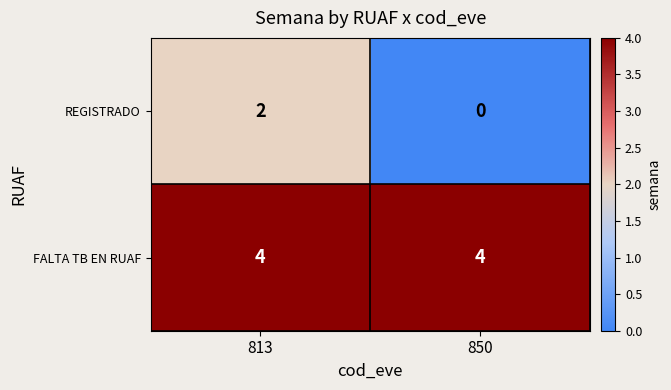

Reading left to right, transcribe all the data shown in this chart.

REGISTRADO: 2	0
FALTA TB EN RUAF: 4	4